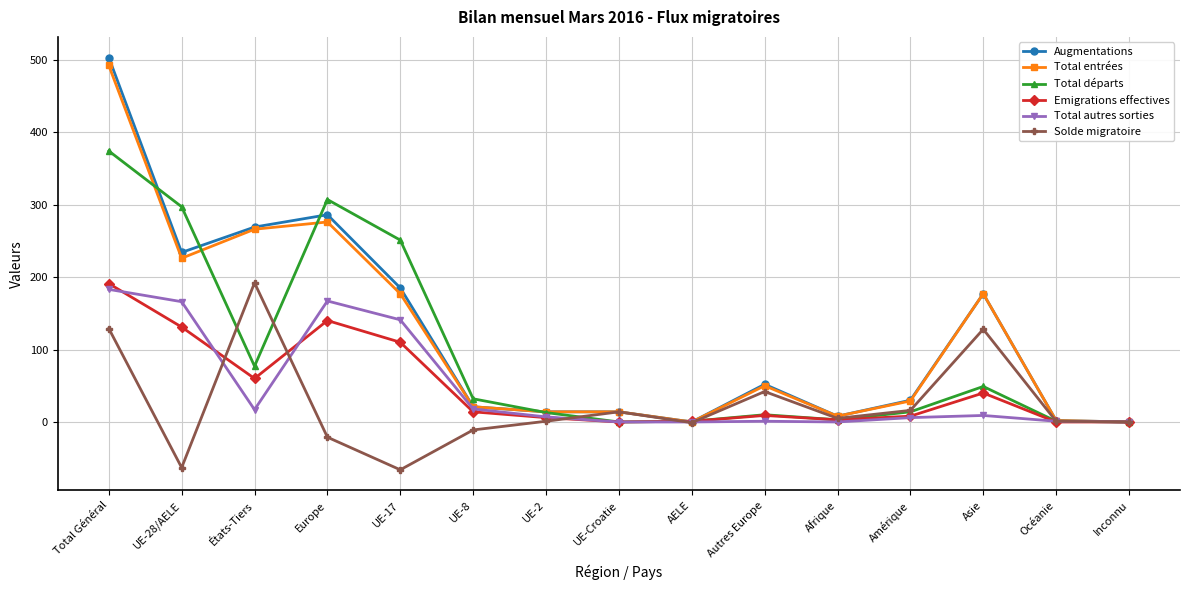

How many values in the Total entrées series are below 29?

7